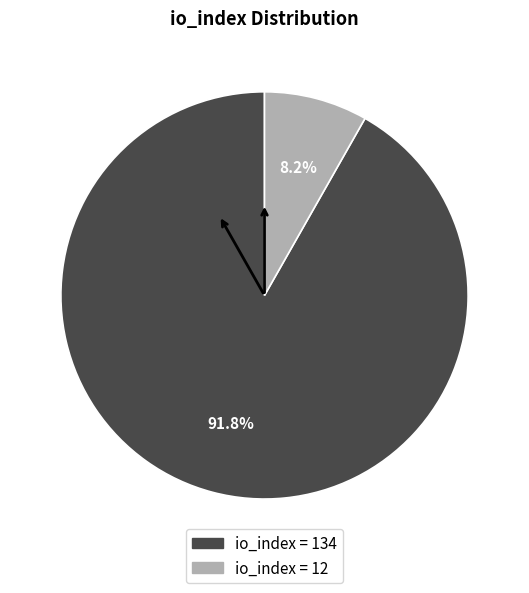

Does any single category account for the majority?

Yes